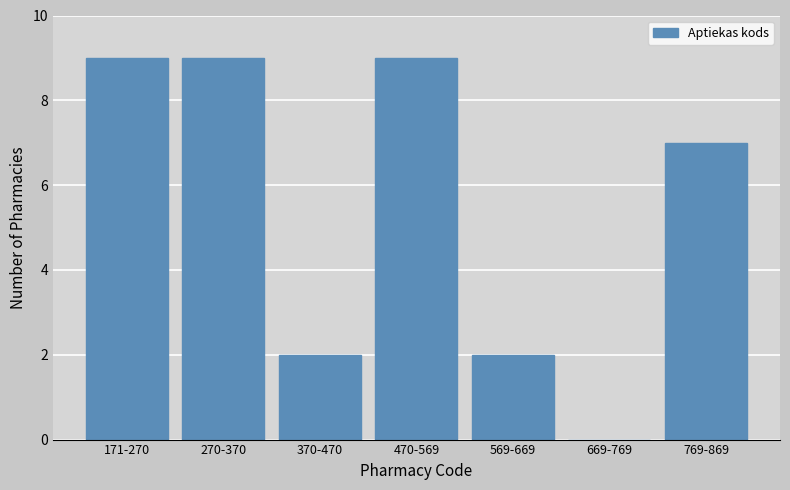

Reading left to right, what are all the values shown in this chart?

171-270=9	270-370=9	370-470=2	470-569=9	569-669=2	669-769=0	769-869=7